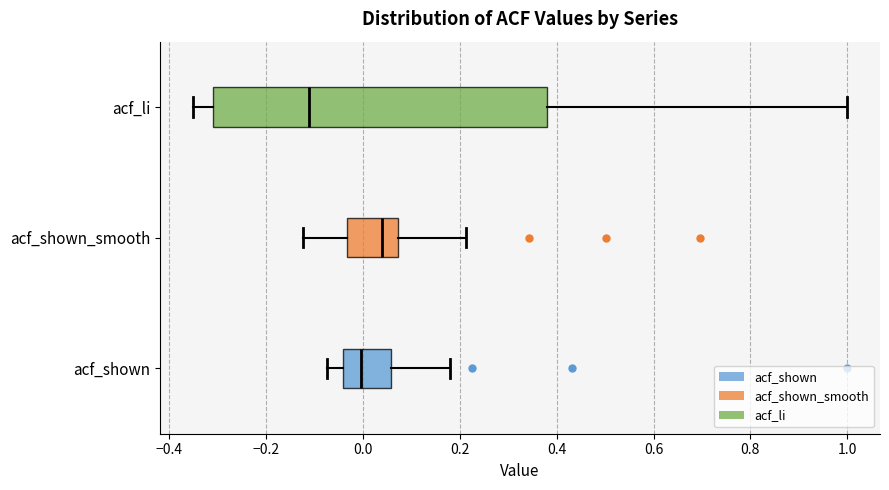

Which box has the furthest to the left median line?

acf_li